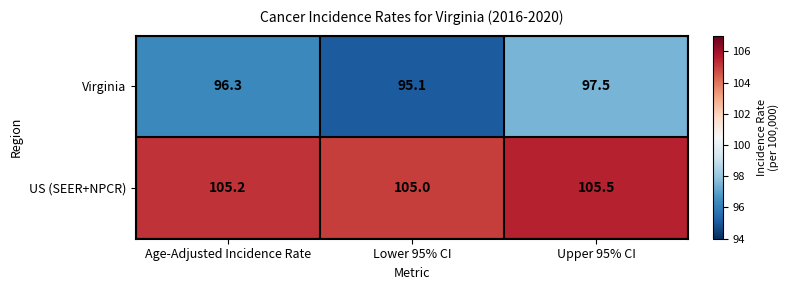

List the series in order of their peak value, lowest first.

Virginia, US (SEER+NPCR)